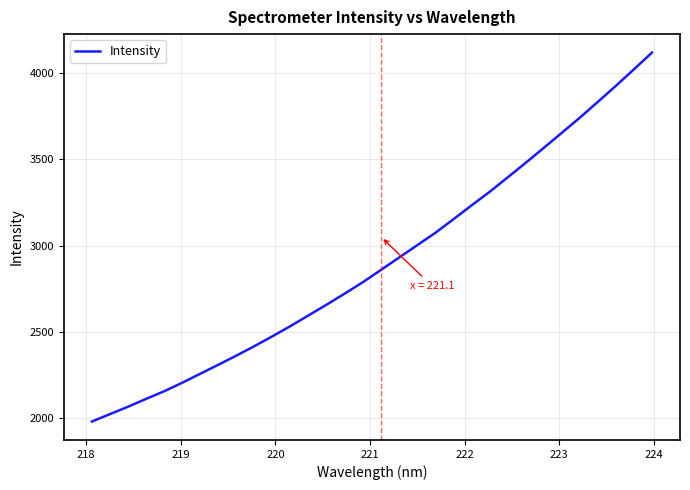

What is the smallest value displayed?

1980.9